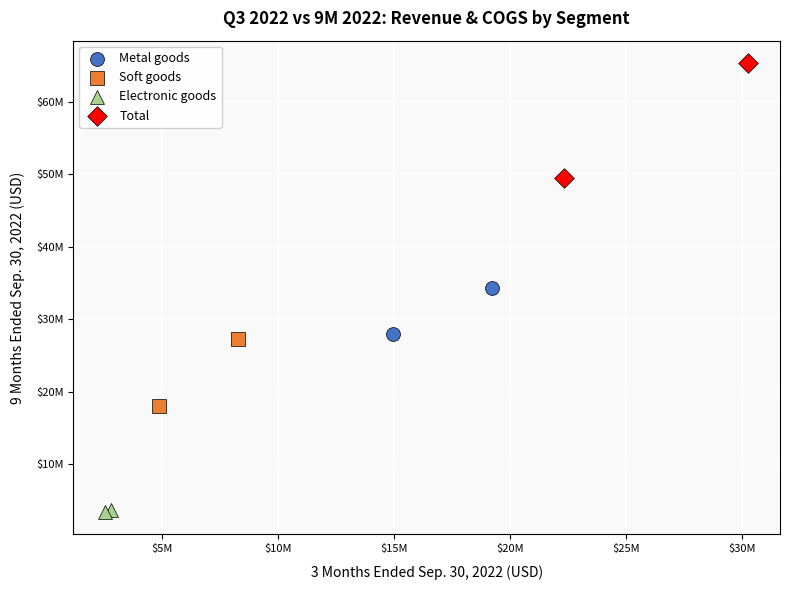

What are all the series names shown in the legend?

Metal goods, Soft goods, Electronic goods, Total